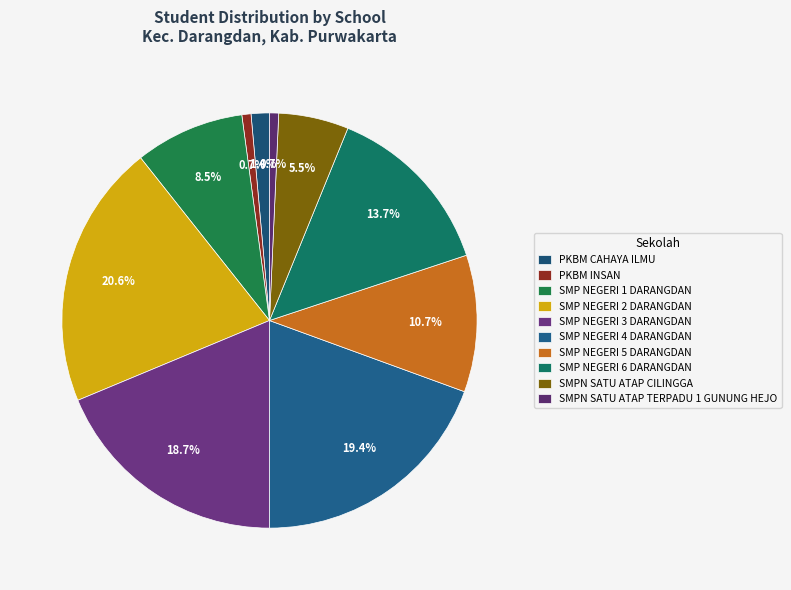

Count the number of slices in the pie.

10